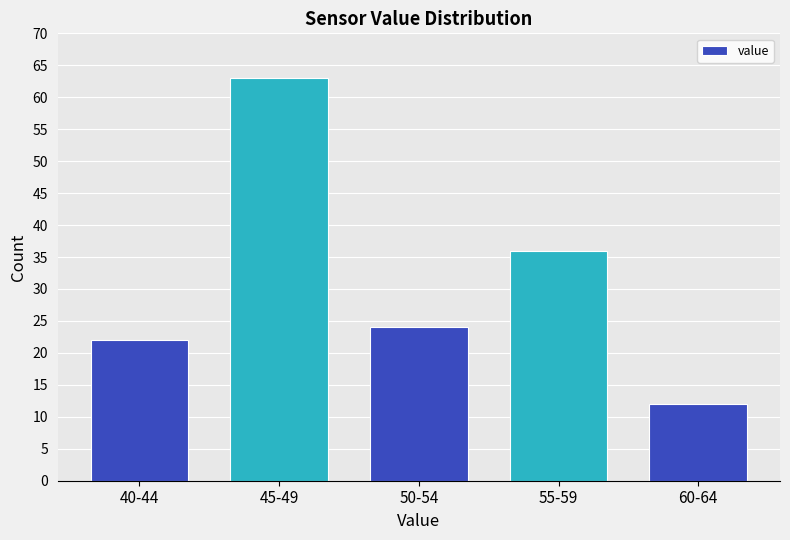

Reading left to right, list all the values displayed in this chart.

40-44=22	45-49=63	50-54=24	55-59=36	60-64=12